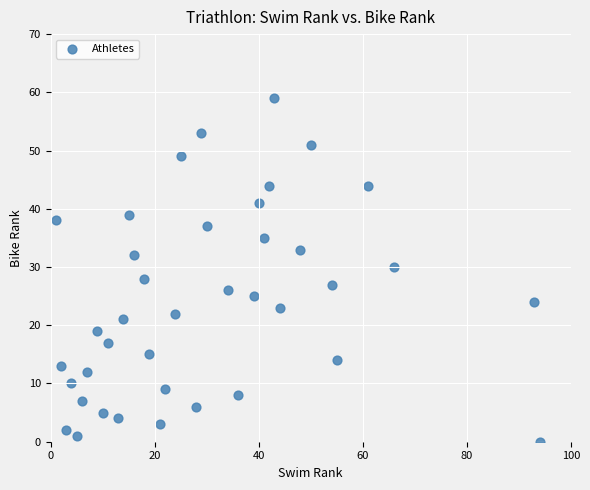

What is the range of X values (max minus min)?

93